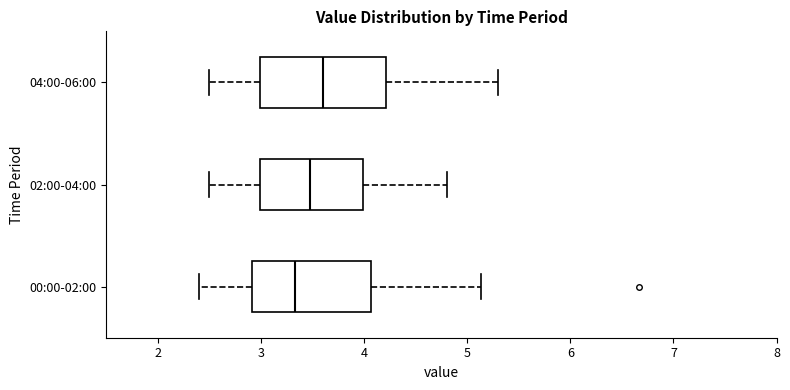

Where does the median line of the box for 00:00-02:00 sit on the x-axis? The values are not printed on the chart, so give them approximately, as read against the axis.

3.3